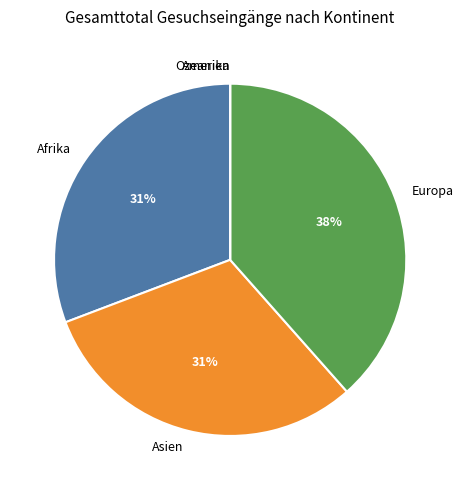

What is the largest slice in the pie chart?

Europa